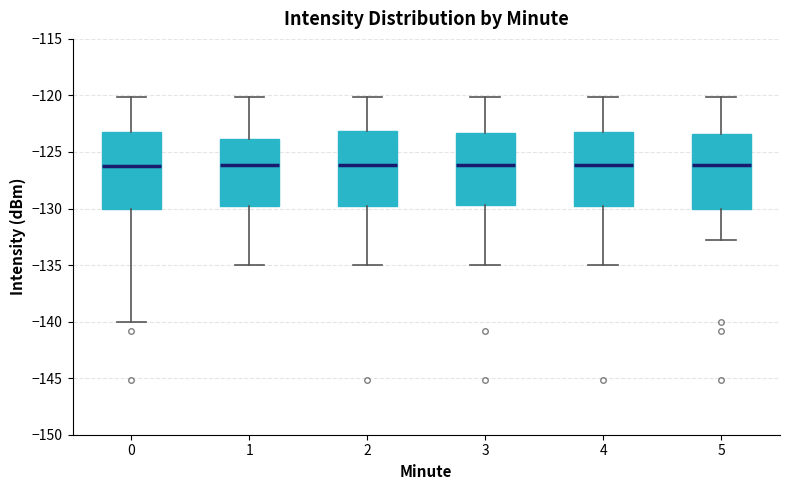

Where does the lower whisker of the box at x = 1 end on the y-axis? The values are not printed on the chart, so give them approximately, as read against the axis.

-135.0